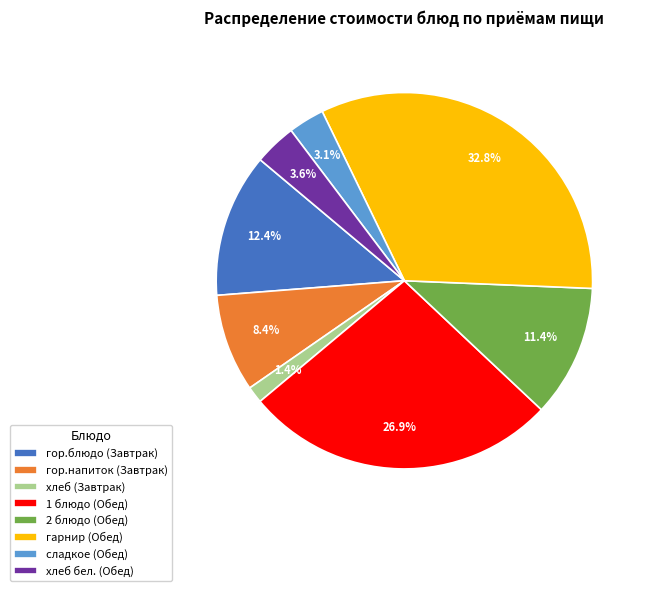

What is the ratio of the value at 1 блюдо (Обед) to the value at гор.напиток (Завтрак)?

3.2